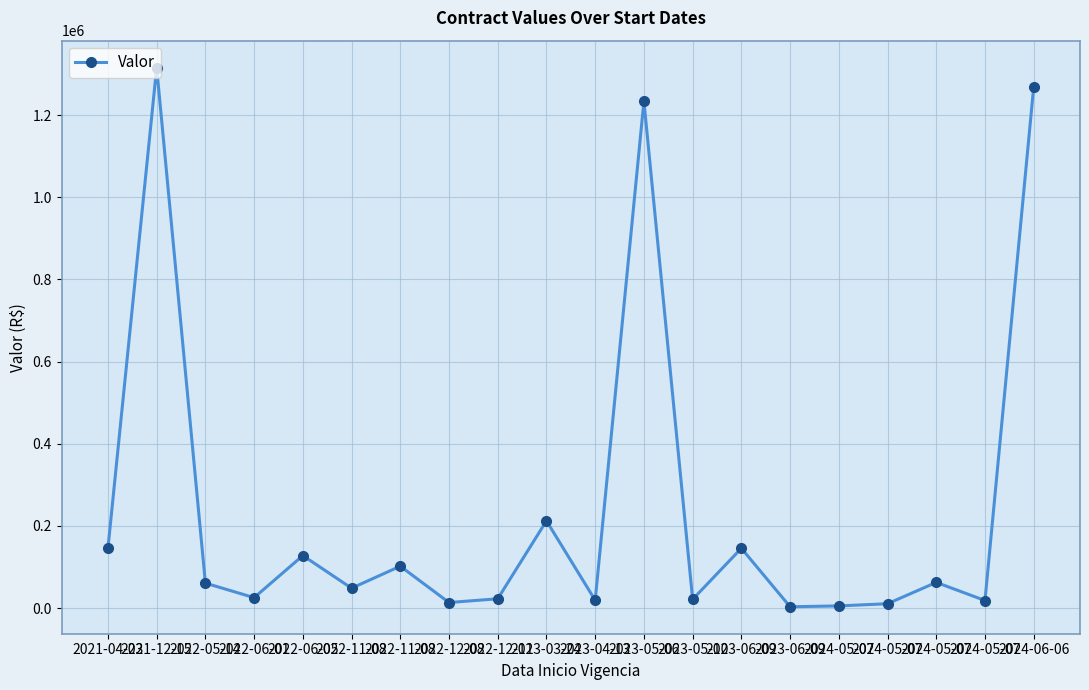

How many data points are less than 60990?

10